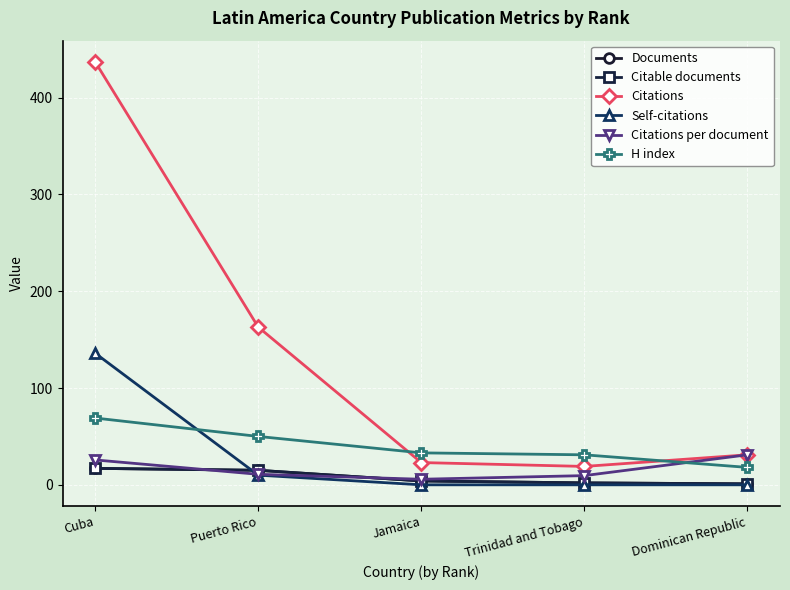

Where does the H index series first go above 33?

Cuba